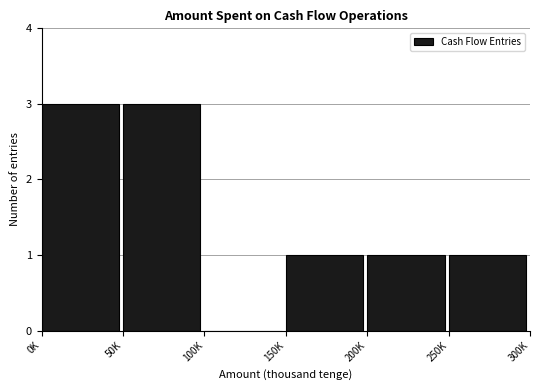

Reading left to right, transcribe all the data shown in this chart.

0K=3	50K=3	100K=0	150K=1	200K=1	250K=1